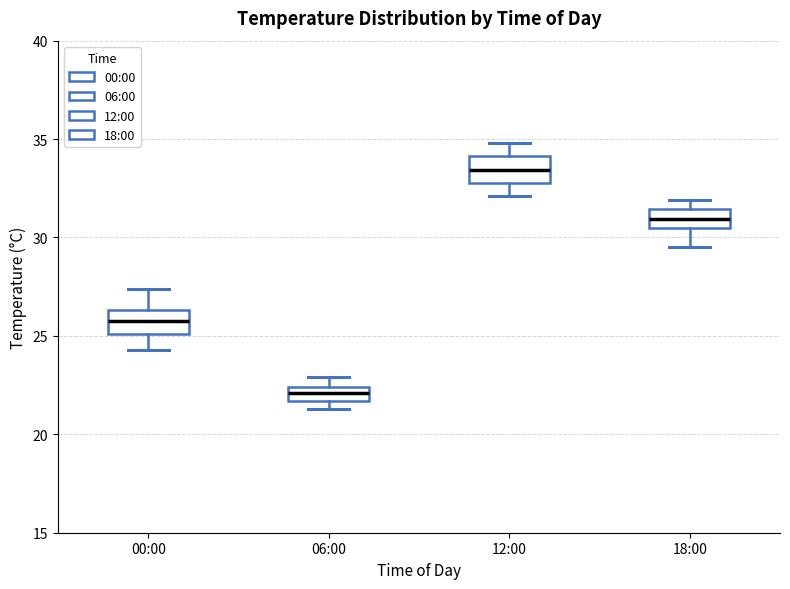

Which box's median line is the highest?

12:00